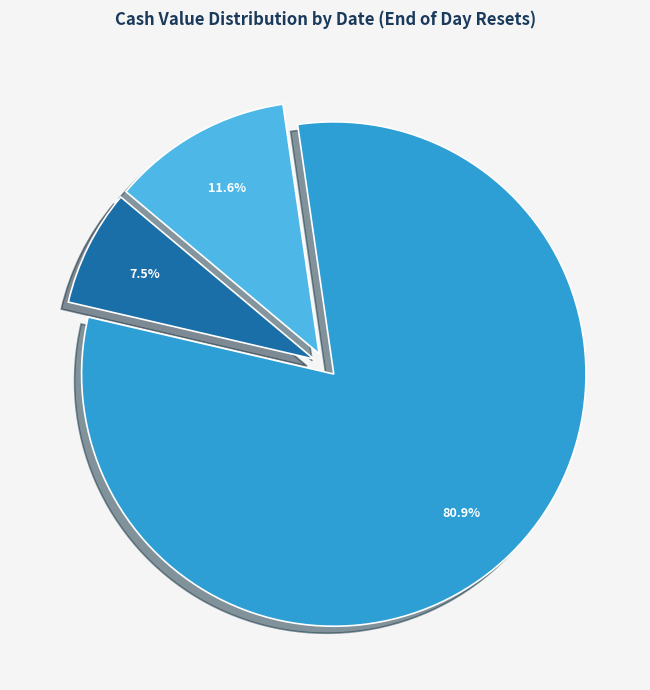

Is there any slice that represents more than half of the pie?

Yes